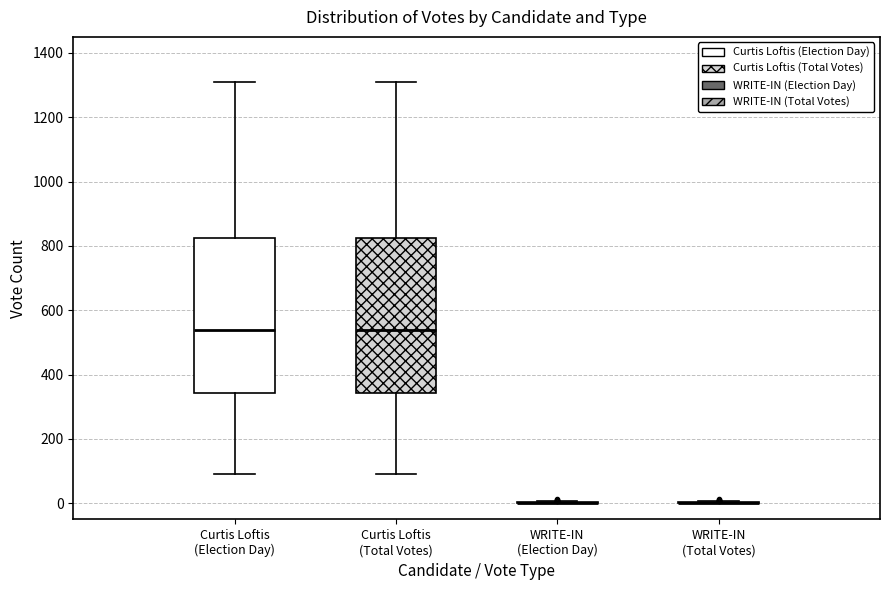

Reading left to right, transcribe this box plot: for each box, give where its median line is, the range the box spans, and where its two whiskers end, as read against the y-axis. The values are not printed on the chart, so give them approximately, as read against the axis.

Curtis Loftis (Election Day): median 540, box 340 to 820, whiskers 100 to 1300
Curtis Loftis (Total Votes): median 540, box 340 to 820, whiskers 100 to 1300
WRITE-IN (Election Day): box collapsed to a line at 0, whiskers 0 to 0
WRITE-IN (Total Votes): box collapsed to a line at 0, whiskers 0 to 0